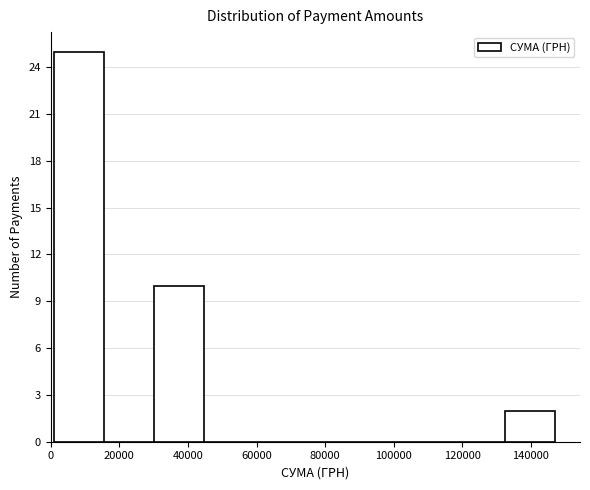

Over which range of the x-axis is the bar tallest?

0 to 16000